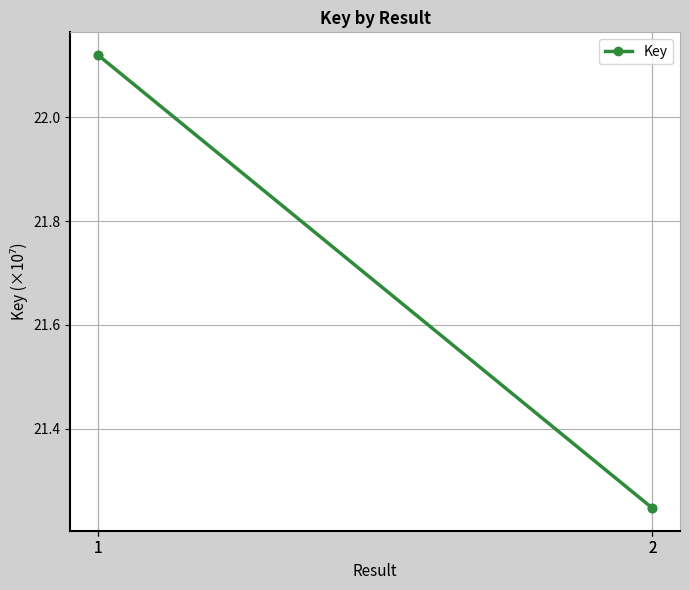

The chart shows a value of 22.1 at 1. True or false?

True